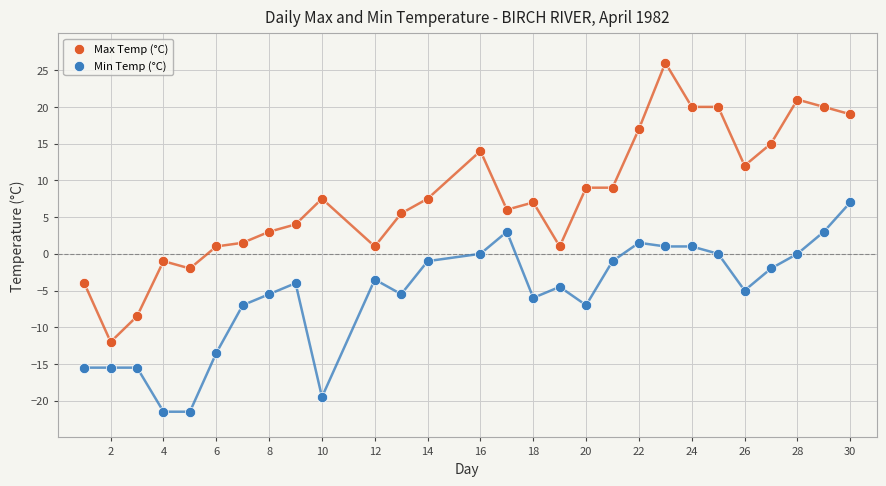

Which series contains the lowest Y value?

Min Temp (°C)